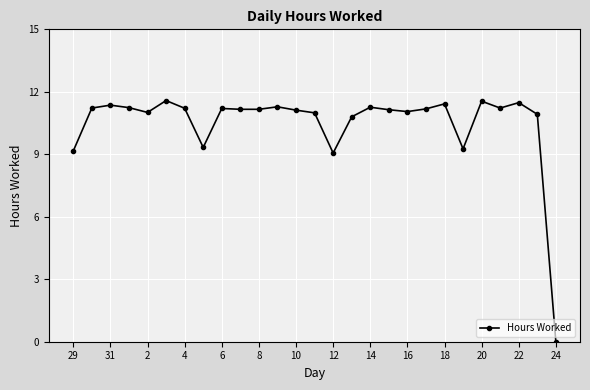

What is the value of the 10th point from the left?

11.2